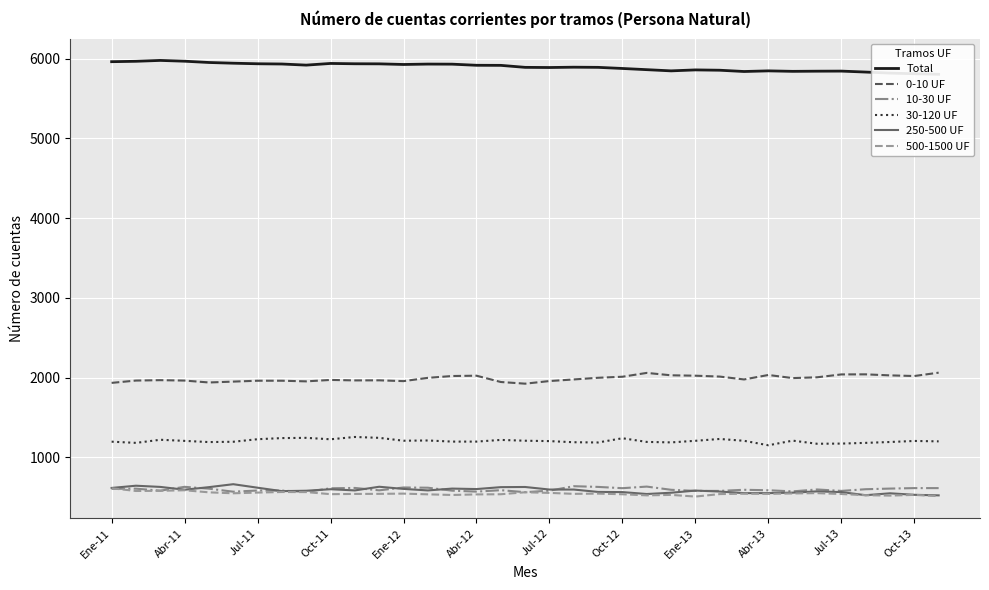

How many data points in 0-10 UF are above 1977?

17